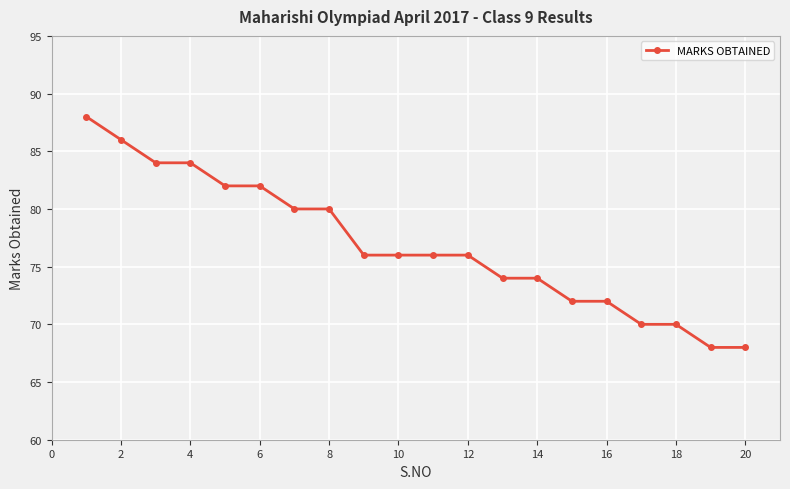

What is the value of the 7th point from the left?

80